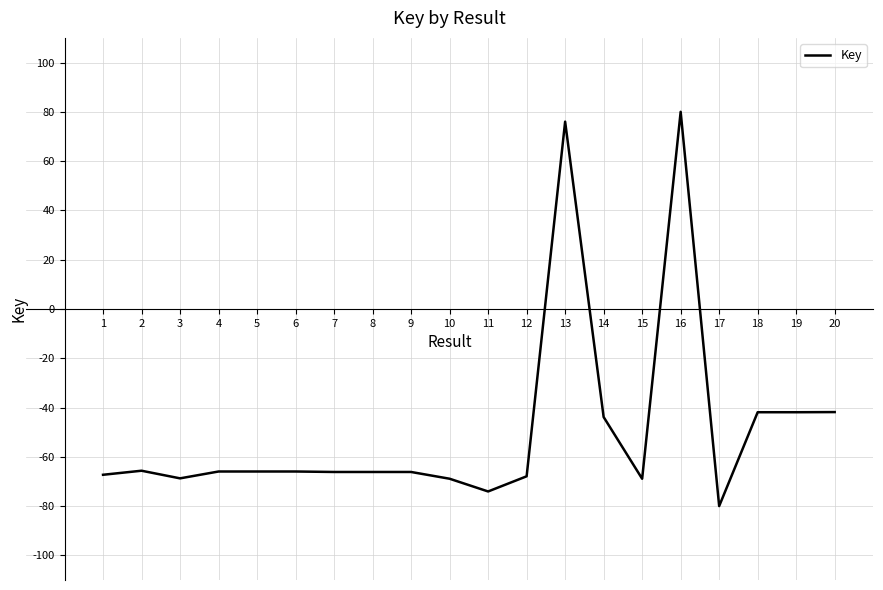

Which has a higher value, 16 or 12?

16